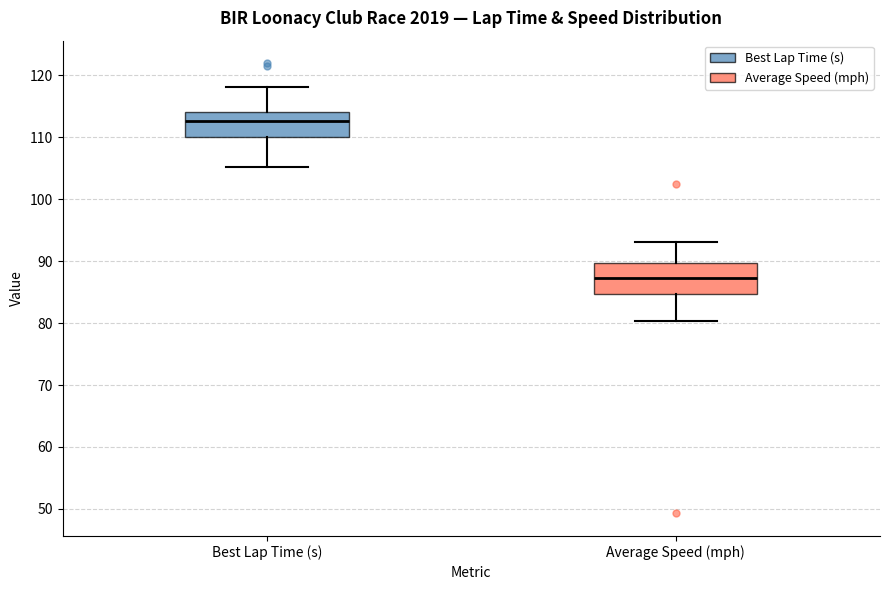

Reading left to right, transcribe this box plot: for each box, give where its median line is, the range the box spans, and where its two whiskers end, as read against the y-axis. The values are not printed on the chart, so give them approximately, as read against the axis.

Best Lap Time (s): median 113, box 110 to 114, whiskers 105 to 118
Average Speed (mph): median 87, box 85 to 90, whiskers 80 to 93